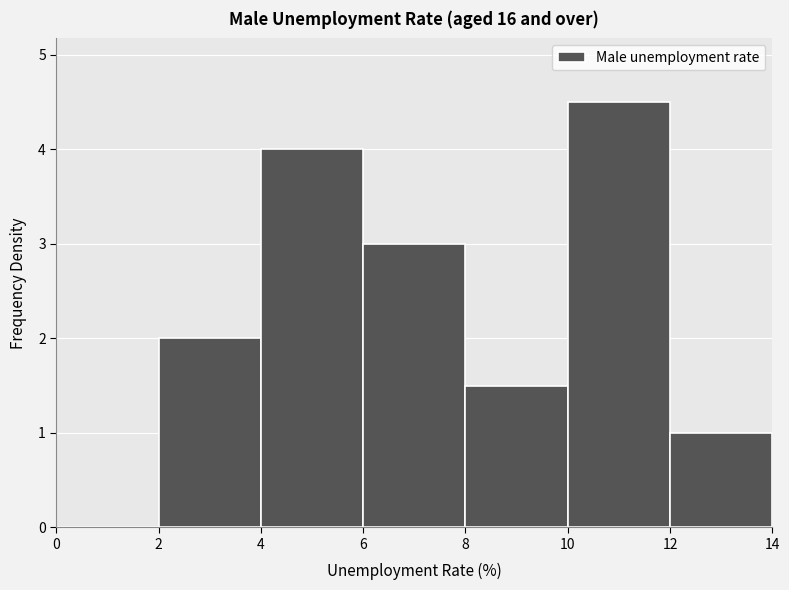

Reading left to right, list every bar in this chart as the range it spans on the x-axis followed by its height. The values are not printed on the chart, so give them approximately, as read against the axis.

0 to 2: 0
2 to 4: 2.0
4 to 6: 4.0
6 to 8: 3.0
8 to 10: 1.5
10 to 12: 4.5
12 to 14: 1.0